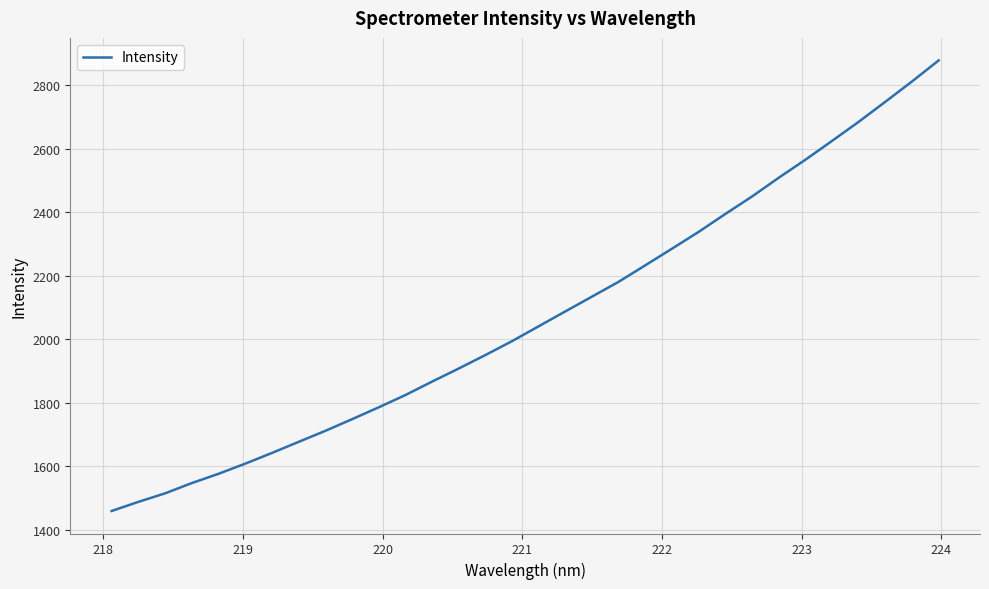

What is the minimum value shown in the chart?

1459.2